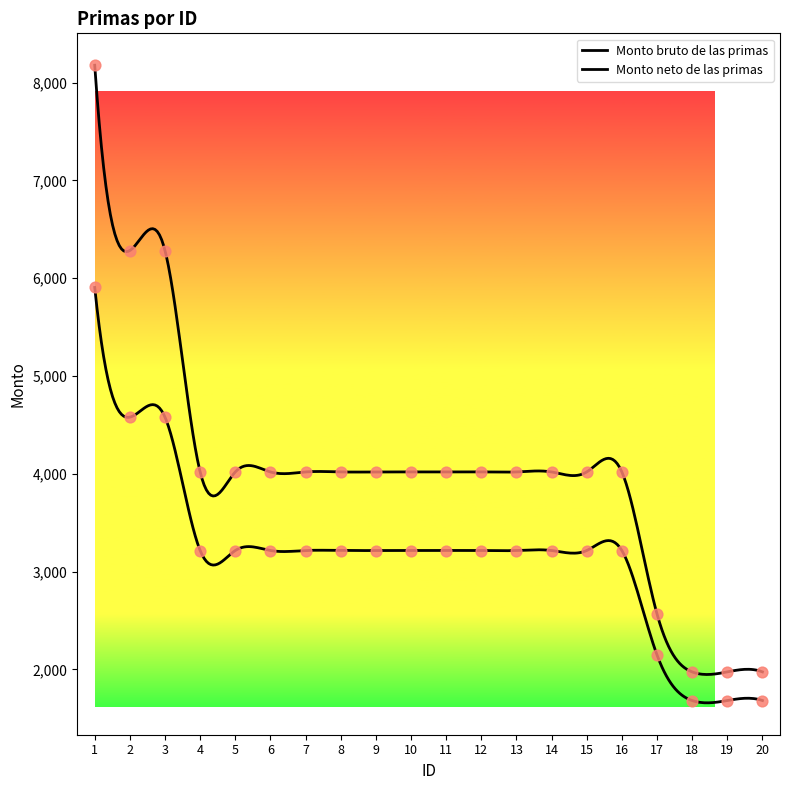

Which series reaches the minimum Y coordinate?

Monto neto de las primas